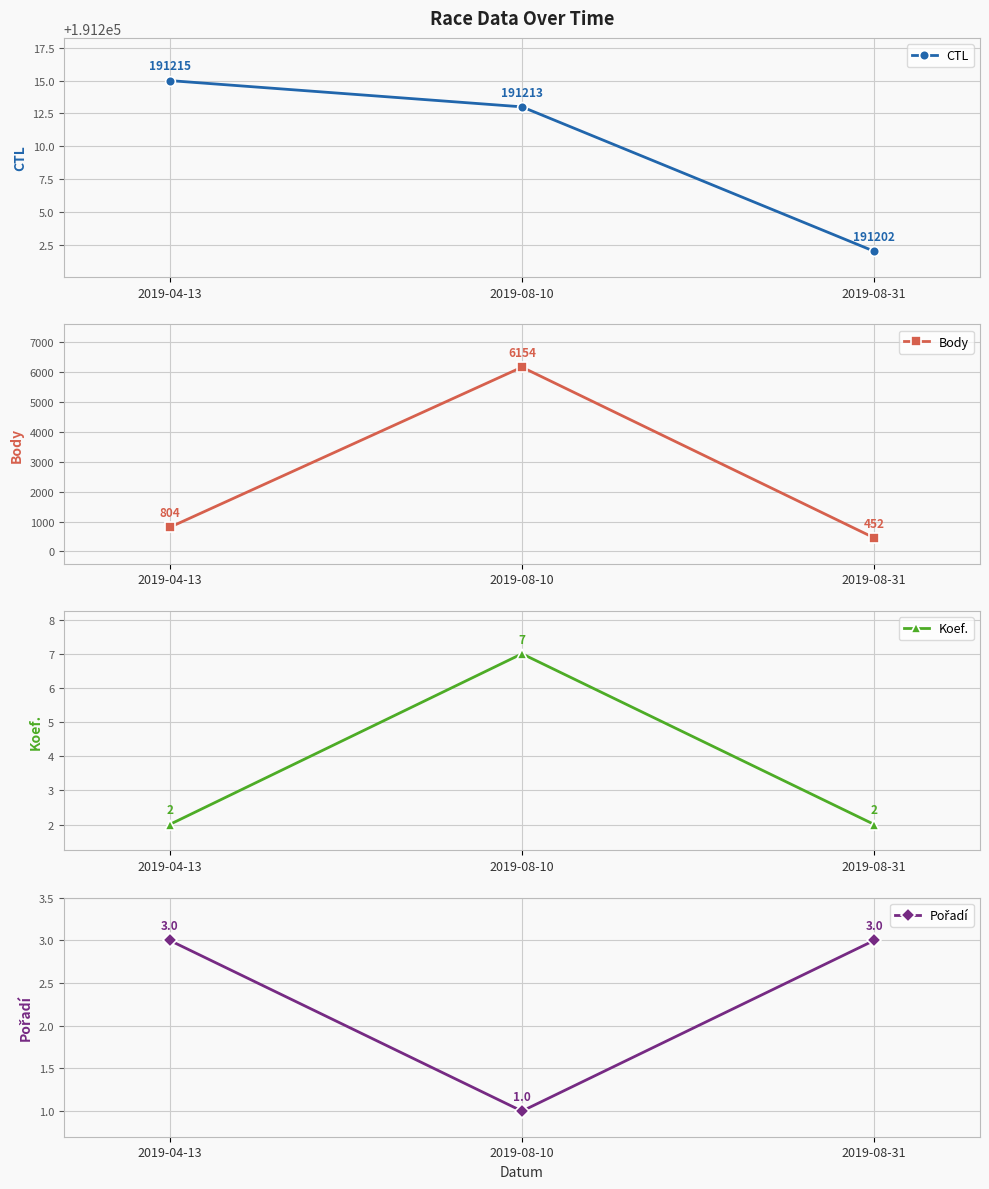

Reading right to left, list all the values displayed in this chart.

CTL: 2019-08-31=191202	2019-08-10=191213	2019-04-13=191215
Body: 2019-08-31=452	2019-08-10=6154	2019-04-13=804
Koef.: 2019-08-31=2	2019-08-10=7	2019-04-13=2
Pořadí: 2019-08-31=3	2019-08-10=1	2019-04-13=3